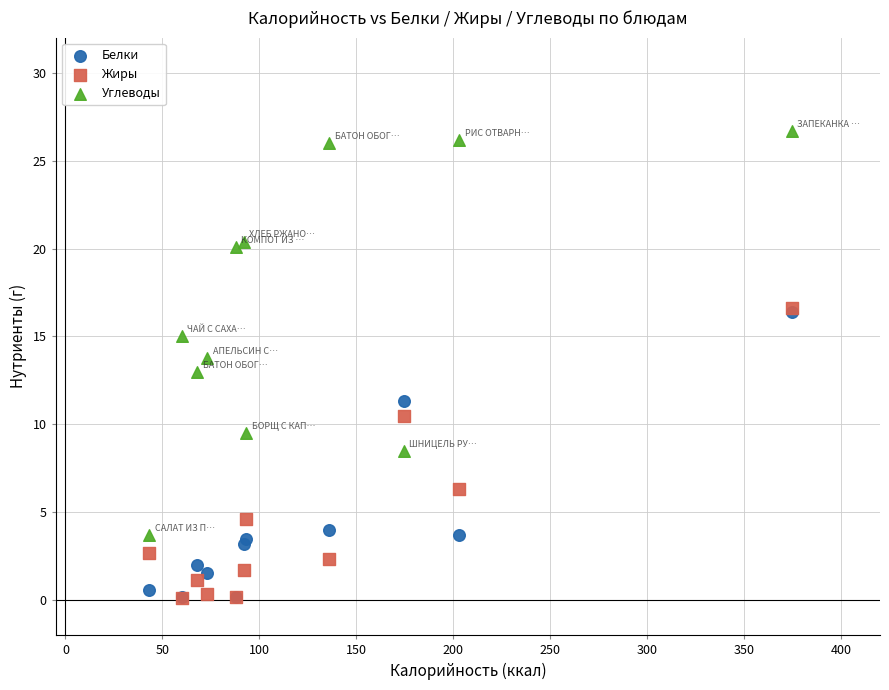

Which series has the largest Y range (max minus min)?

Углеводы